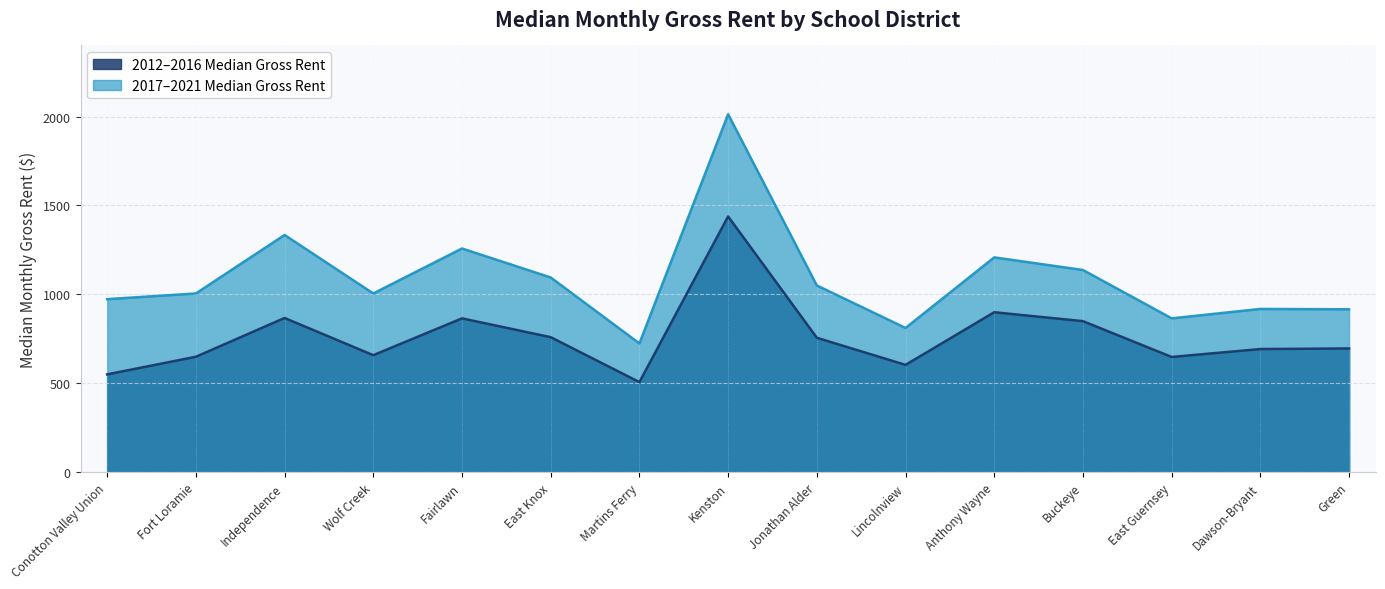

Which series has the largest range (max minus min)?

2017–2021 Median Gross Rent